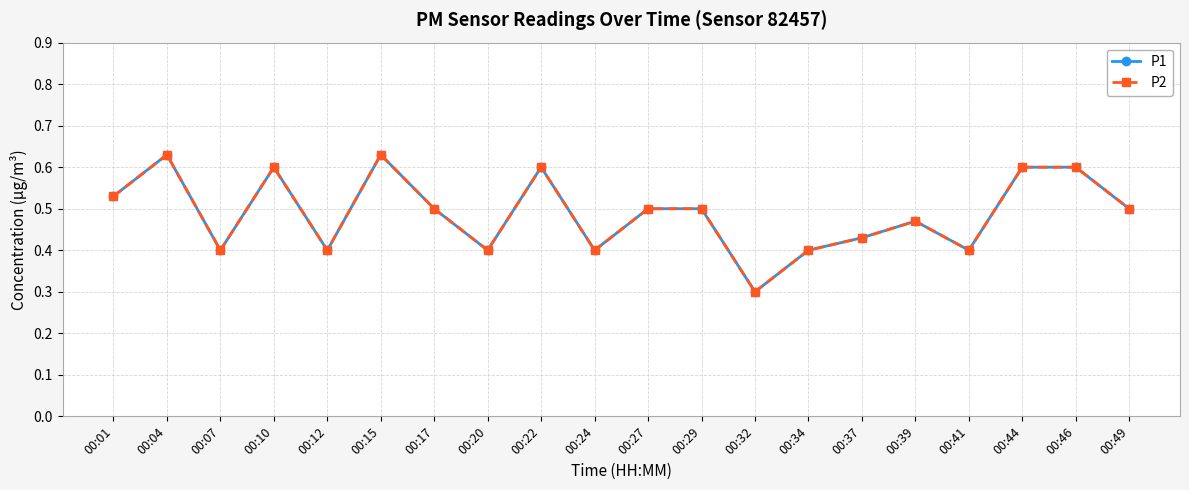

True or false: P2 has more than 1 points higher than both neighbors.

True